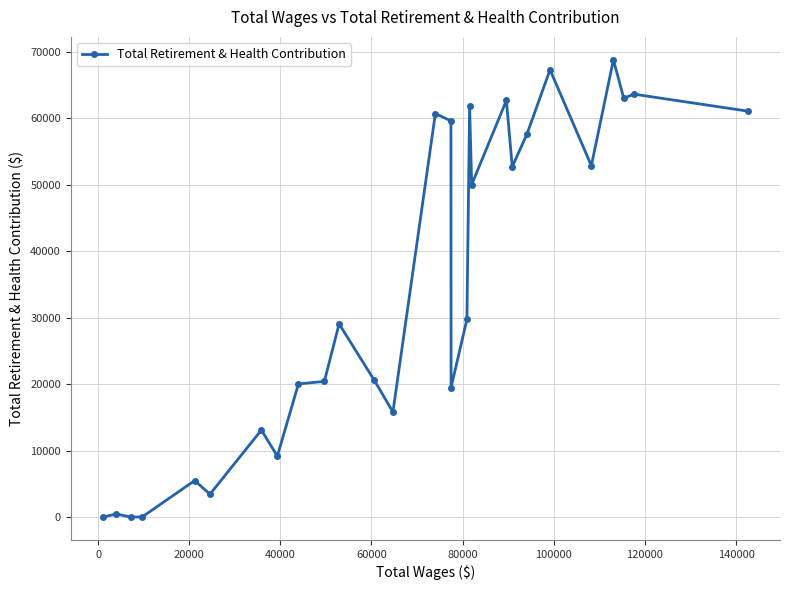

What is the maximum value shown in the chart?

68801